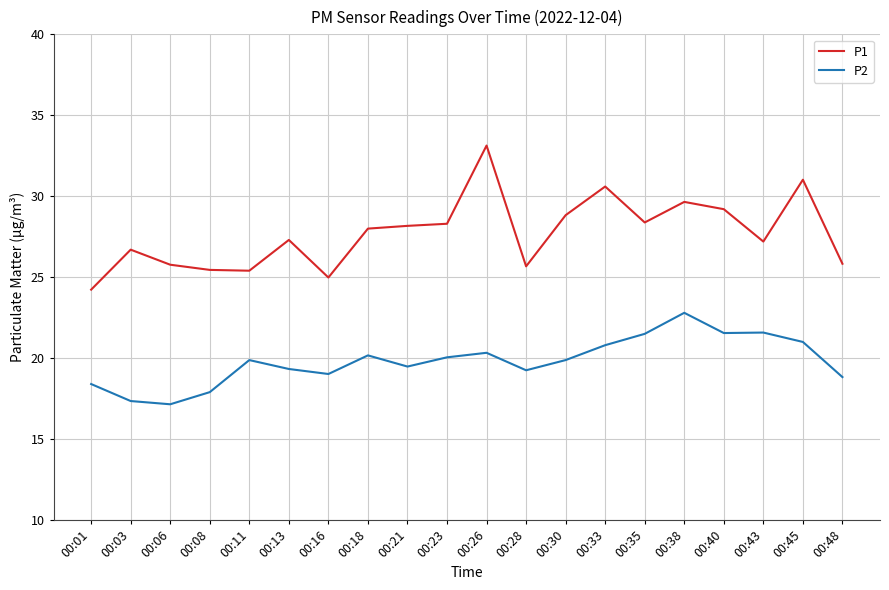

What is the lowest value of the P1 series?

24.2